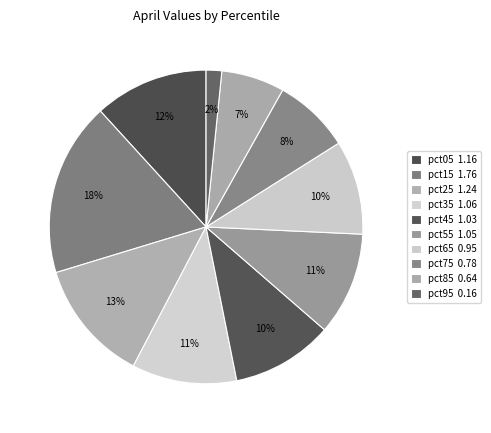

Which has a higher value, pct25 or pct75?

pct25